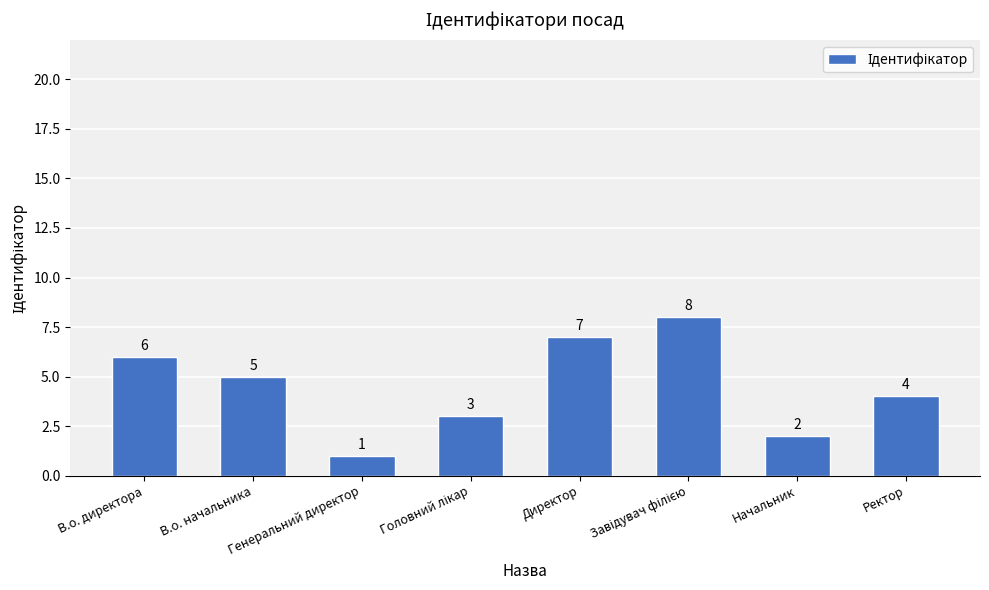

What is the label of the 7th bar from the left?

Начальник